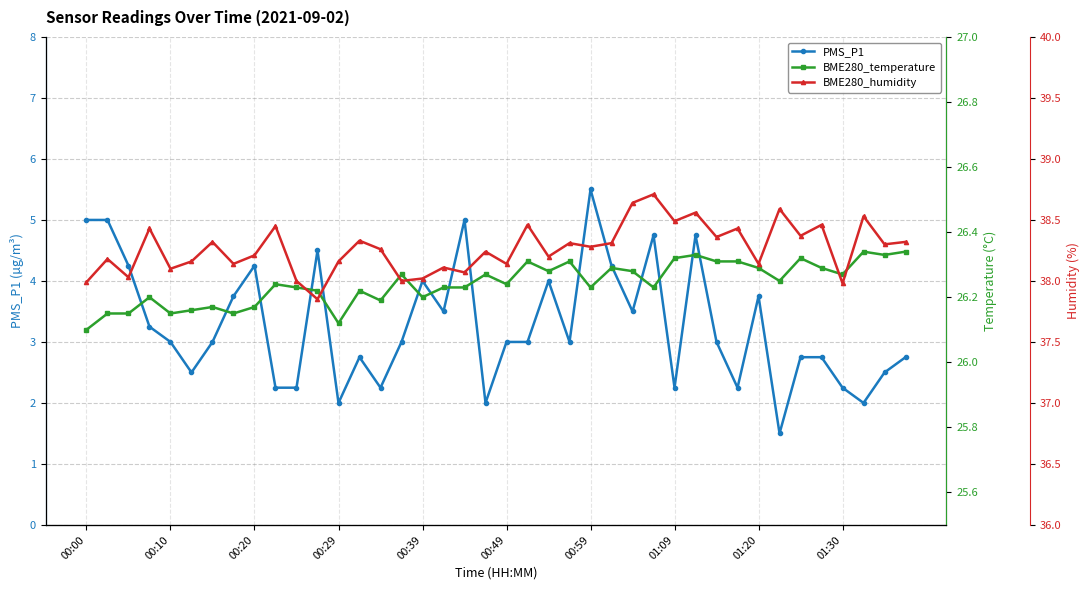

What are all the series names shown in the legend?

PMS_P1, BME280_temperature, BME280_humidity